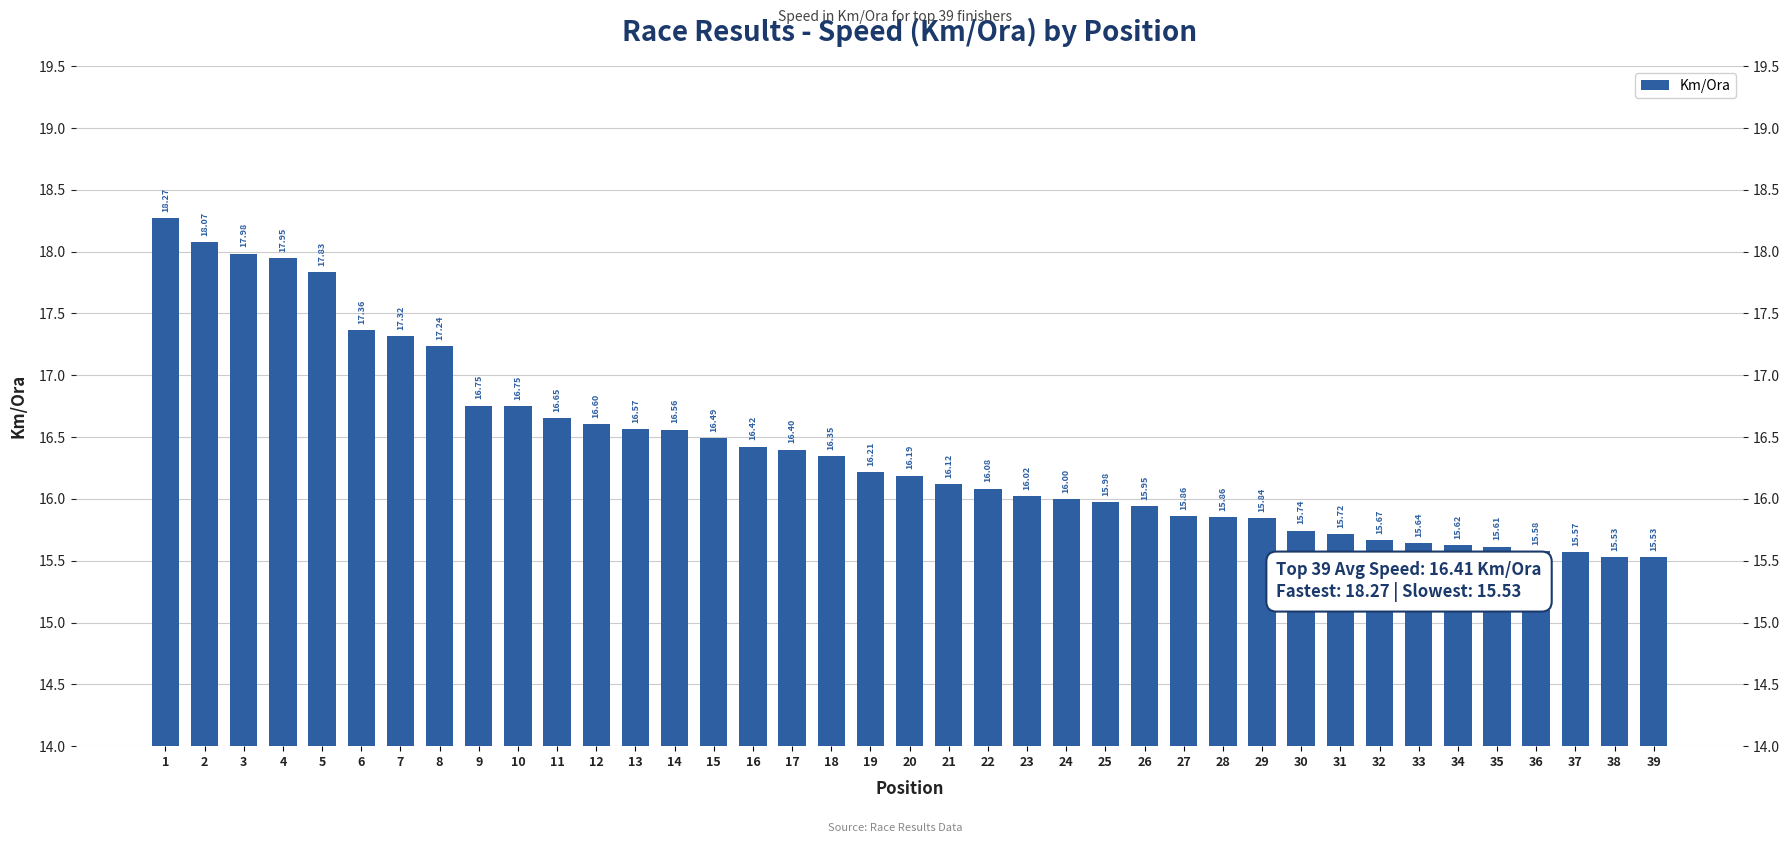

What is the sum of all values?

639.9